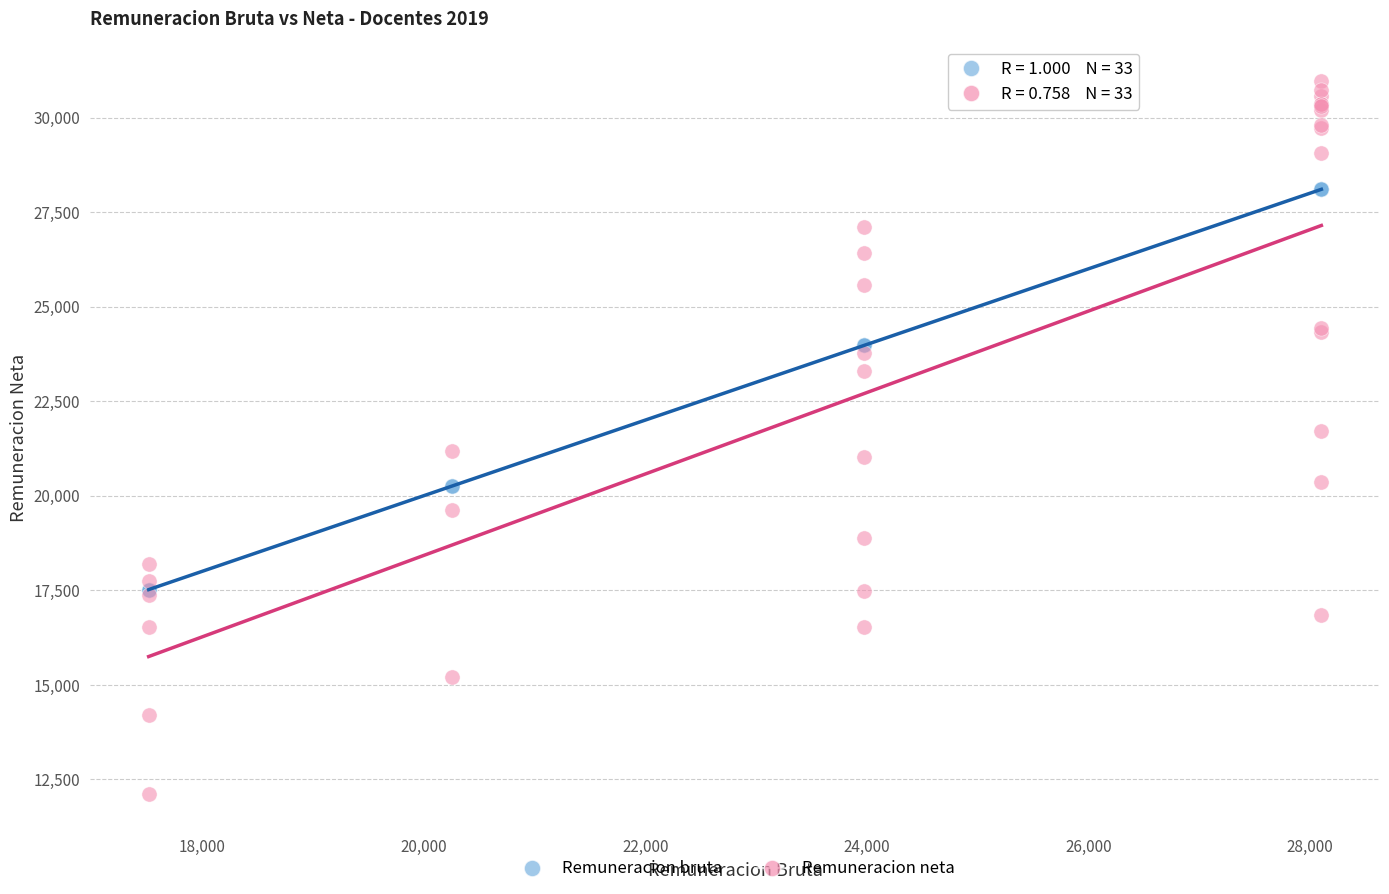

What are all the series names shown in the legend?

Remuneracion bruta, Remuneracion neta